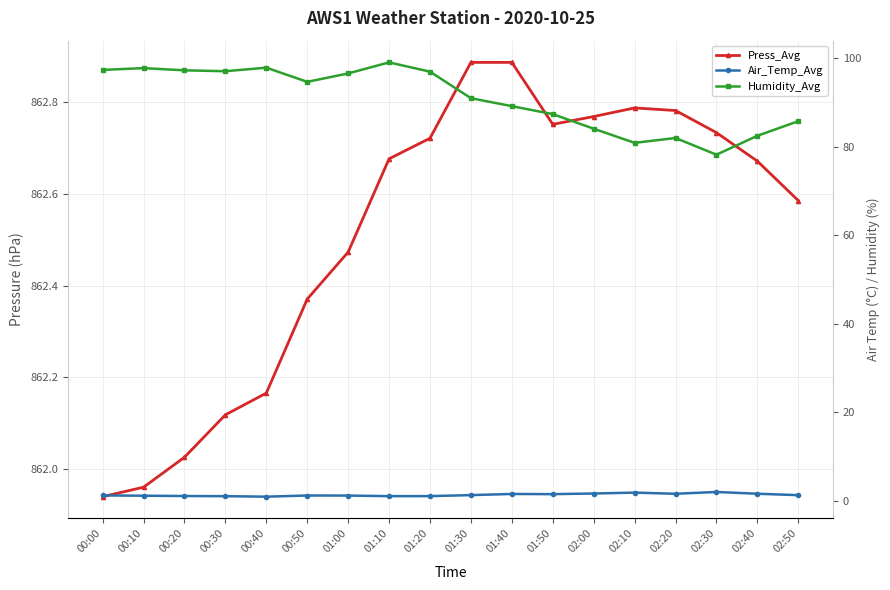

What is the spread (max minus min) of values at 02:40?

861.1